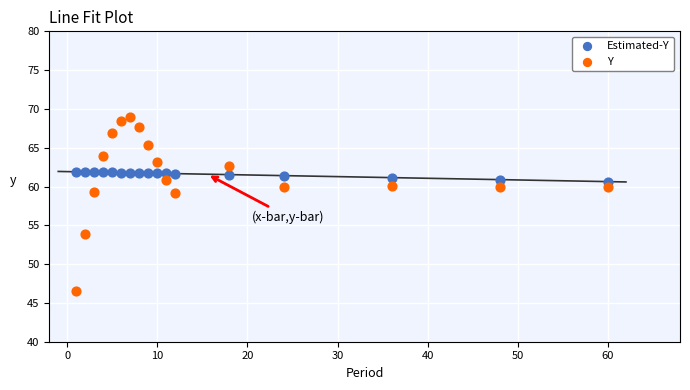

Across all data points, what is the range of X values (max minus min)?

59.0